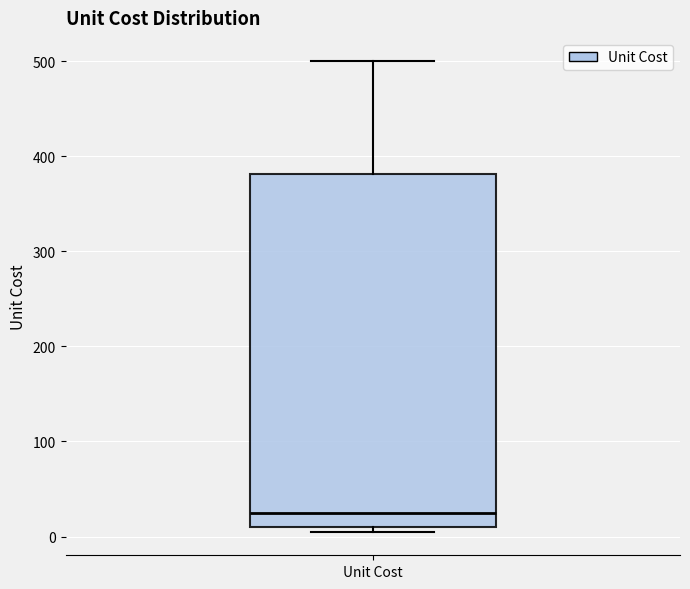

Read this box plot against the y-axis: the position of the median line, the range covered by the box, and the ends of both whiskers. The values are not printed on the chart, so give them approximately, as read against the axis.

median 30, box 10 to 380, whiskers 10 (just below the box's lower edge) to 500